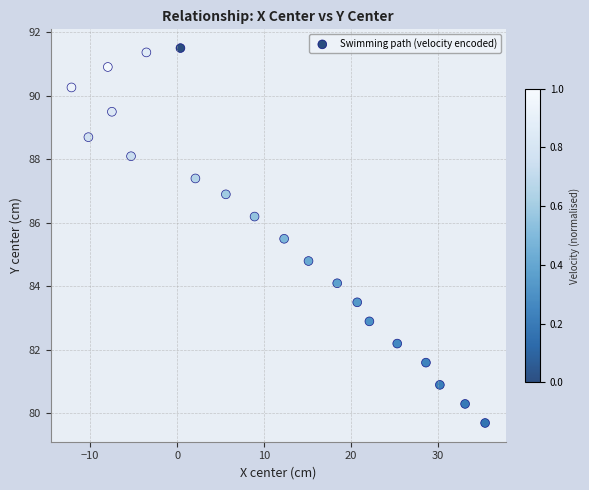

What is the range of Y values (max minus min)?

11.8